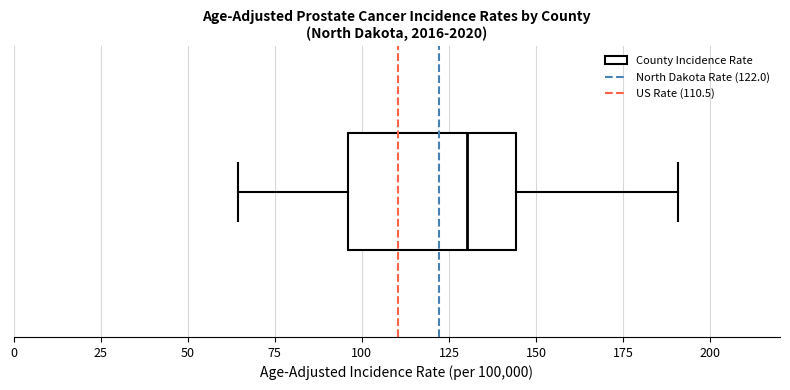

Read this box plot against the x-axis: the position of the median line, the range covered by the box, and the ends of both whiskers. The values are not printed on the chart, so give them approximately, as read against the axis.

median 130, box 95 to 145, whiskers 65 to 190